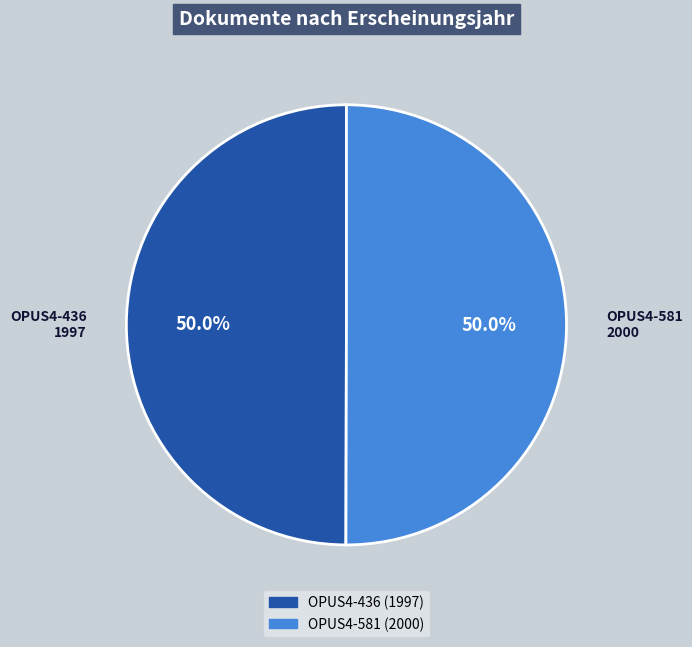

What is the ratio of the value at OPUS4-436 to the value at OPUS4-581?

1.0